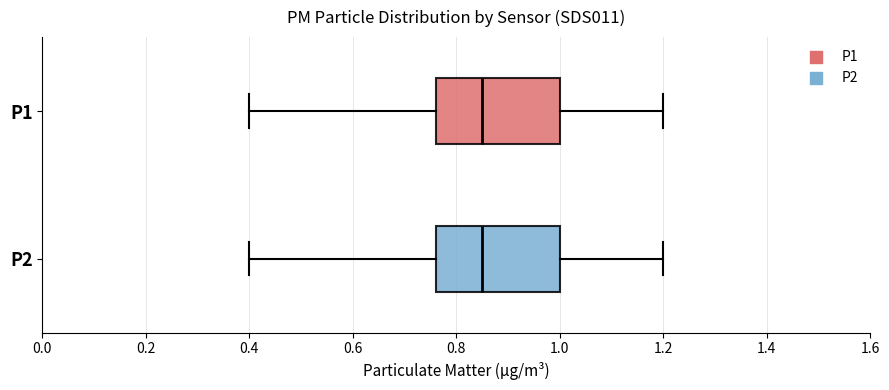

Where is the right edge of the box for P2 on the x-axis? The values are not printed on the chart, so give them approximately, as read against the axis.

1.00